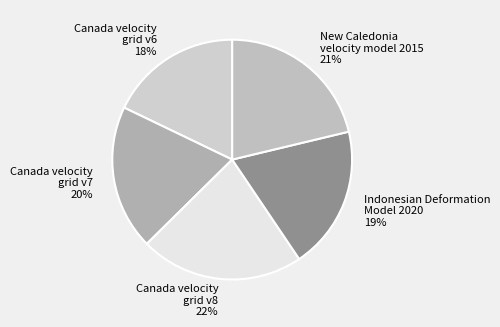

Between Canada velocity grid v8 and New Caledonia velocity model 2015, which is larger?

Canada velocity grid v8